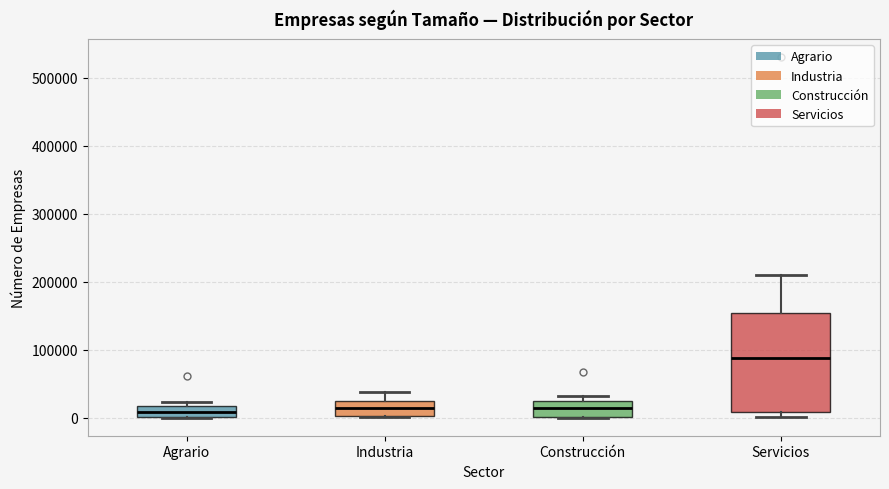

Which box is the tallest, from its lower edge to its upper edge?

Servicios